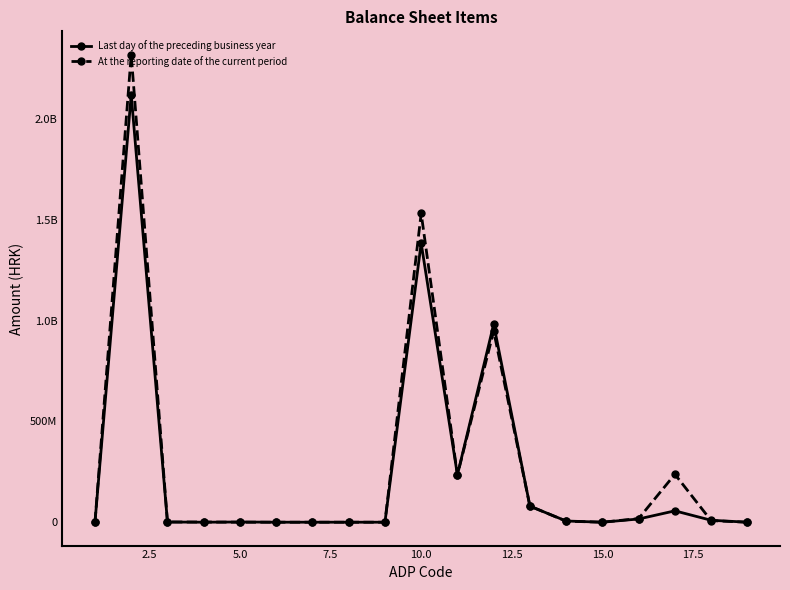

Is this an area chart (filled region under the line)?

No